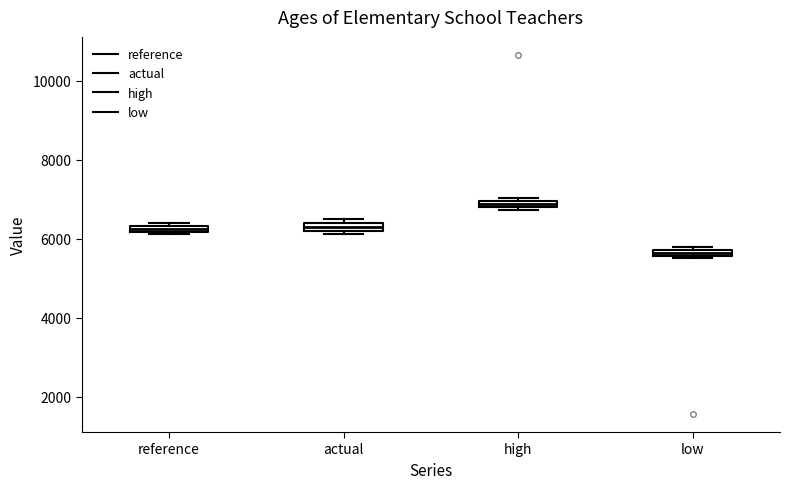

Where is the lower edge of the box for reference on the y-axis? The values are not printed on the chart, so give them approximately, as read against the axis.

6200